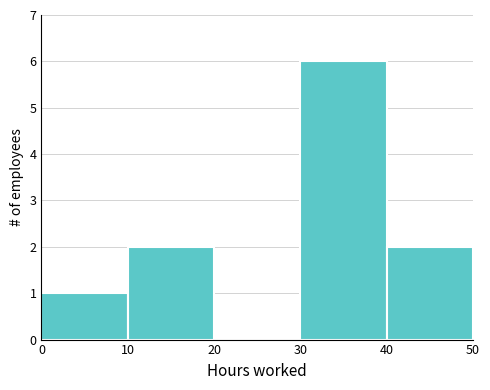

What is the height of the bar covering 30 to 40 on the x-axis? The values are not printed on the chart, so give them approximately, as read against the axis.

6